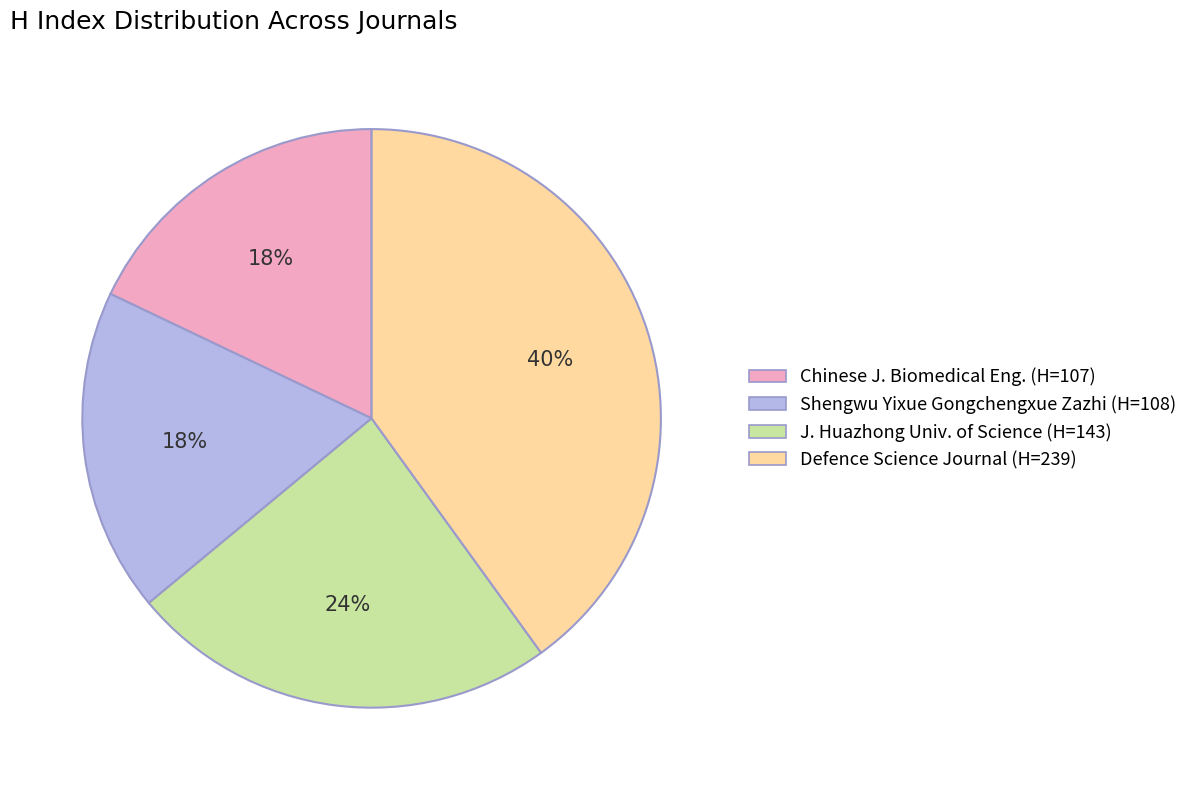

Which category has the biggest portion of the pie?

Defence Science Journal (H=239)